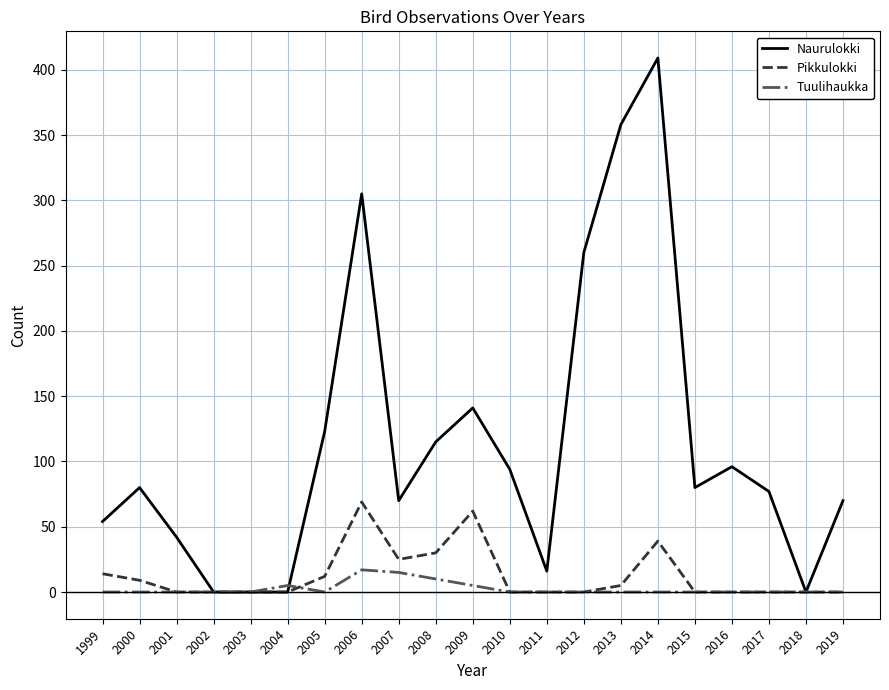

What is the sum of all Pikkulokki values?

265